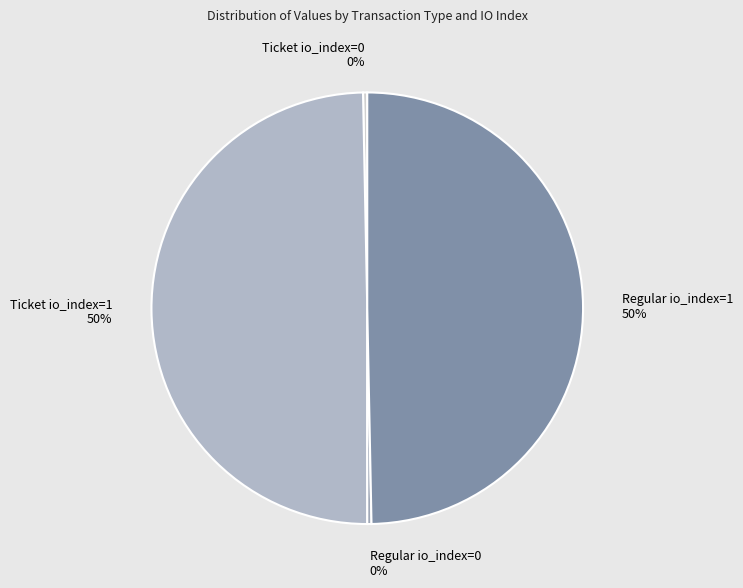

To the nearest percent, what portion does Ticket io_index=1 represent?

50%